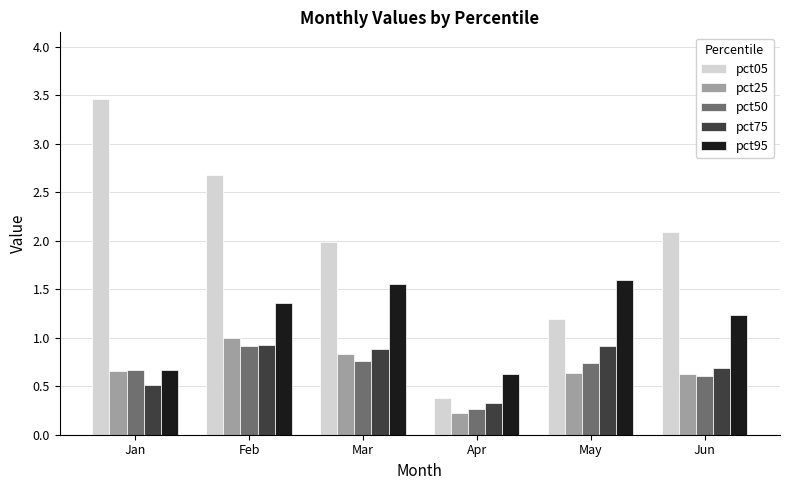

List the labels in order of pct05 value, smallest first.

Apr, May, Mar, Jun, Feb, Jan